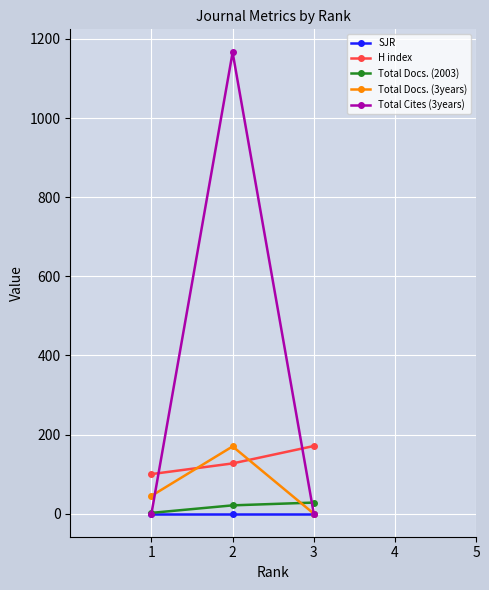

The value of SJR at 3 is 0. True or false?

True